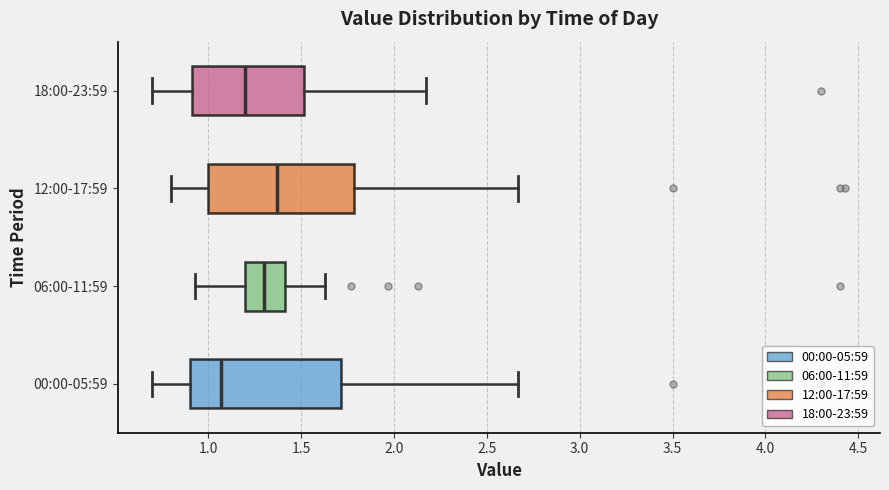

Reading bottom to top, read every box against the x-axis: the position of its median line, the range the box covers, and the ends of its whiskers. The values are not printed on the chart, so give them approximately, as read against the axis.

00:00-05:59: median 1.05, box 0.90 to 1.70, whiskers 0.70 to 2.65
06:00-11:59: median 1.30, box 1.20 to 1.40, whiskers 0.95 to 1.65
12:00-17:59: median 1.35, box 1.00 to 1.80, whiskers 0.80 to 2.65
18:00-23:59: median 1.20, box 0.90 to 1.50, whiskers 0.70 to 2.15